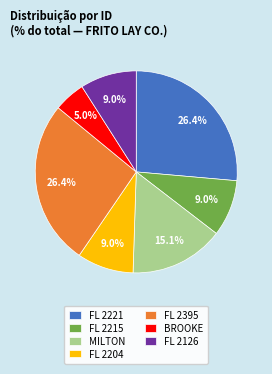

Which category has the smallest portion of the pie?

BROOKE